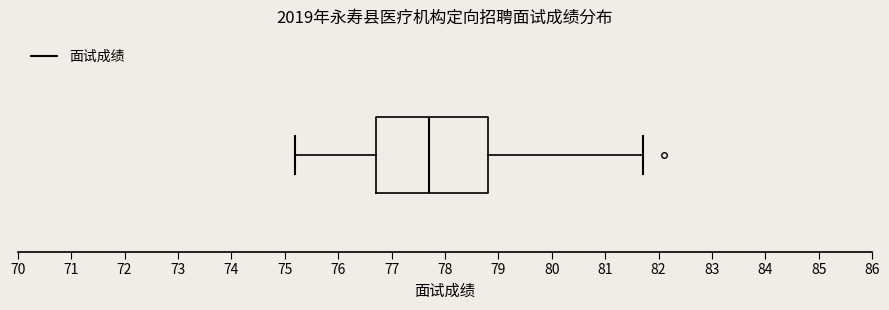

Where does the right whisker of the box end on the x-axis? The values are not printed on the chart, so give them approximately, as read against the axis.

81.7